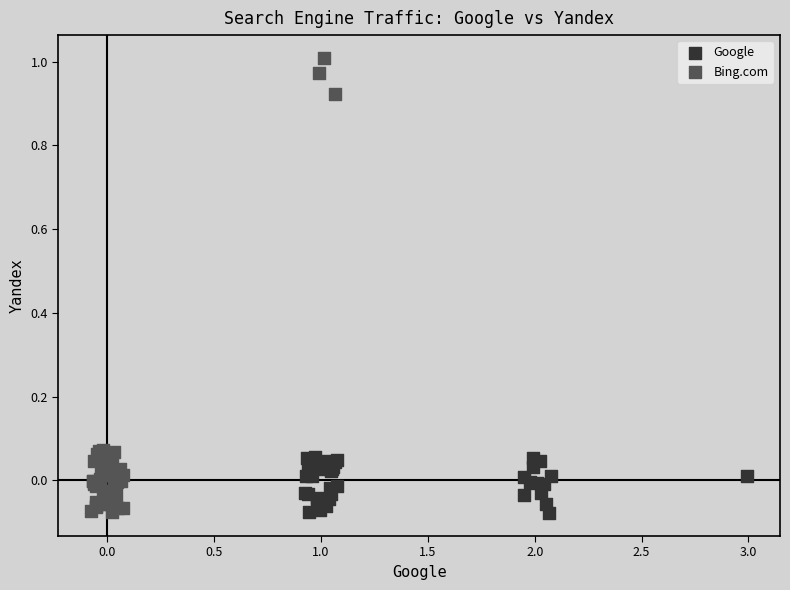

Which series reaches the maximum Y coordinate?

Bing.com